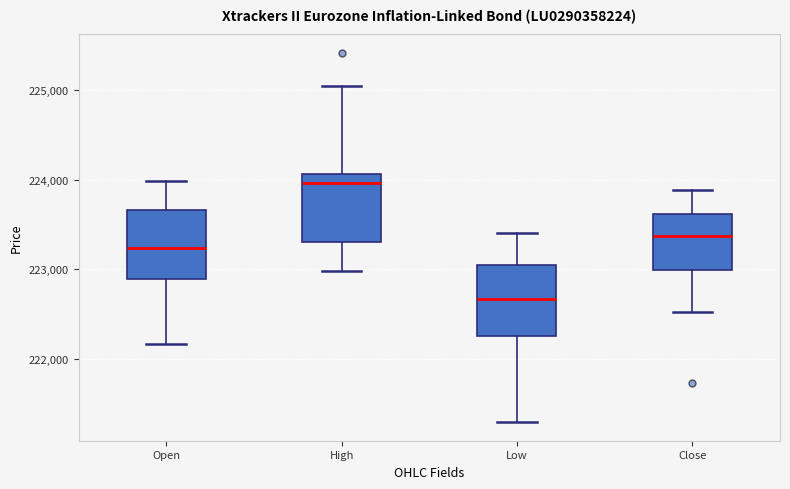

Reading left to right, transcribe this box plot: for each box, give where its median line is, the range the box spans, and where its two whiskers end, as read against the y-axis. The values are not printed on the chart, so give them approximately, as read against the axis.

Open: median 223200, box 222900 to 223700, whiskers 222200 to 224000
High: median 224000, box 223300 to 224100, whiskers 223000 to 225000
Low: median 222700, box 222300 to 223100, whiskers 221300 to 223400
Close: median 223400, box 223000 to 223600, whiskers 222500 to 223900